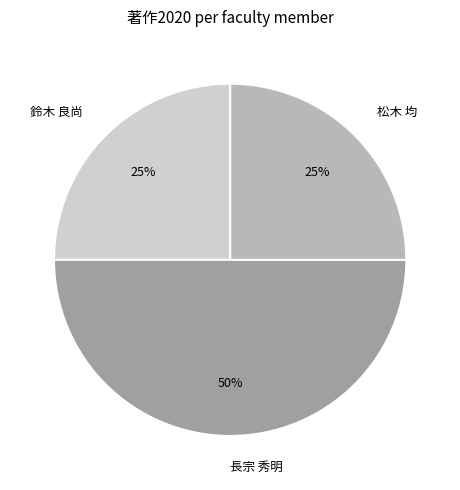

Does 松木 均 account for over 50% of the chart?

No